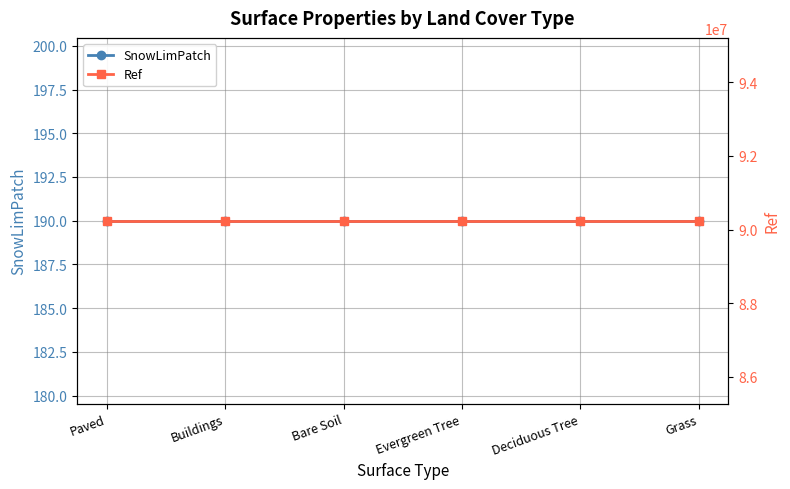

Which series has the largest range (max minus min)?

SnowLimPatch